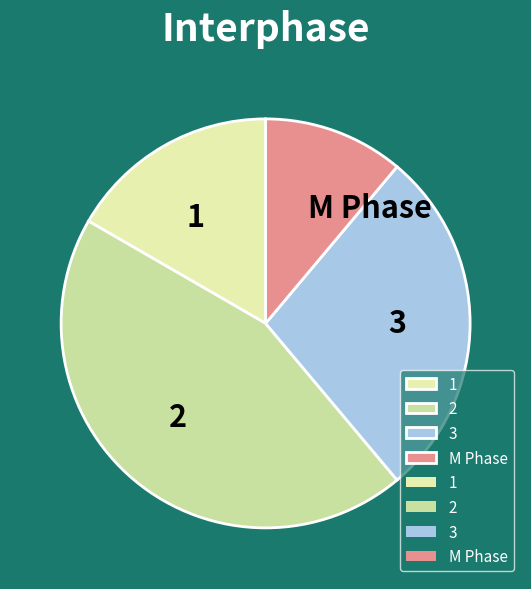

Does any single category account for the majority?

No